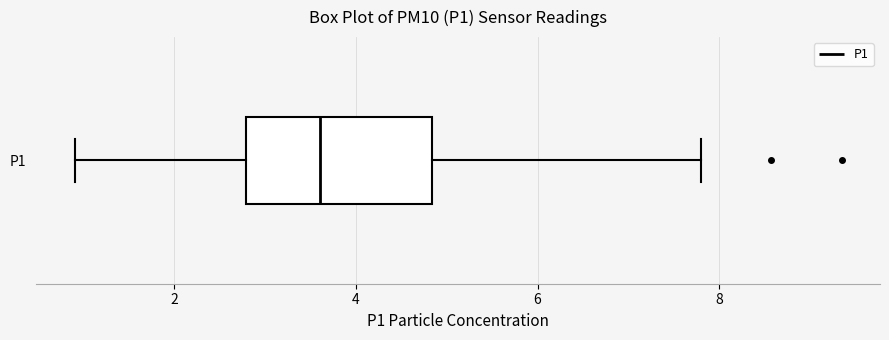

Where is the left edge of the box for P1 on the x-axis? The values are not printed on the chart, so give them approximately, as read against the axis.

2.8